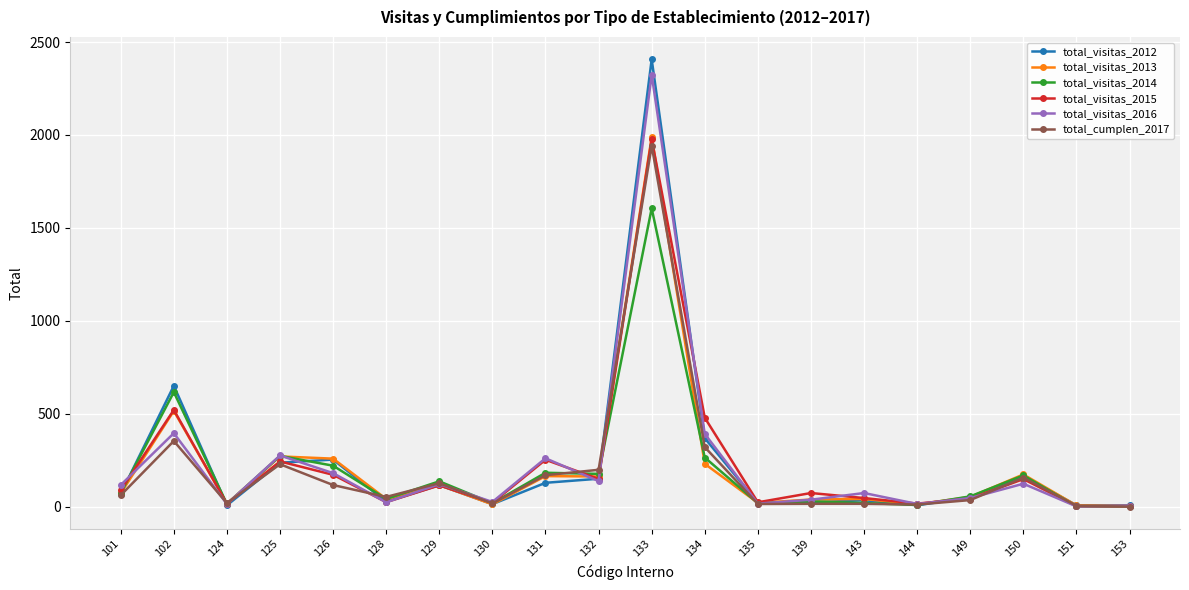

Which series changed the most between 101 and 139?

total_visitas_2016